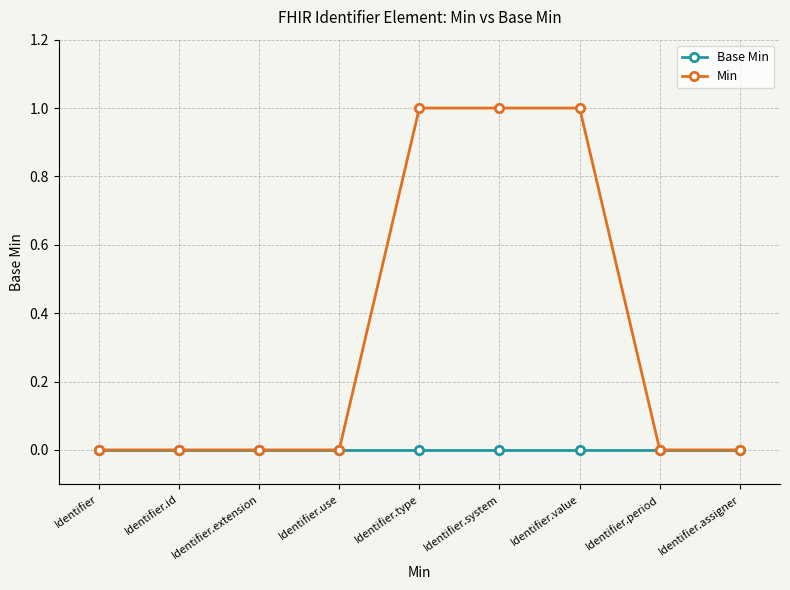

What is the total value across all series at Identifier.value?

1